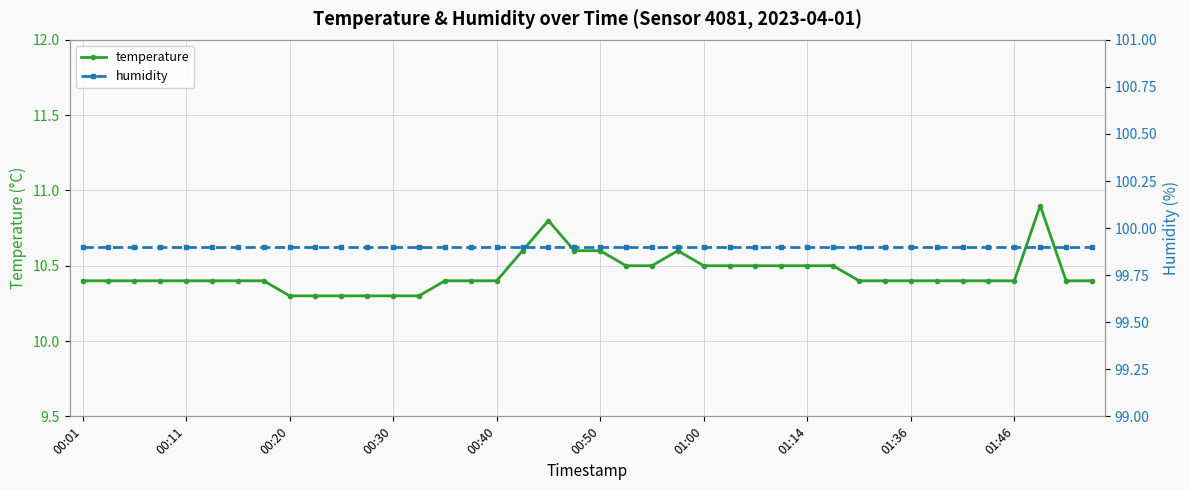

What is the maximum value for temperature?

10.9